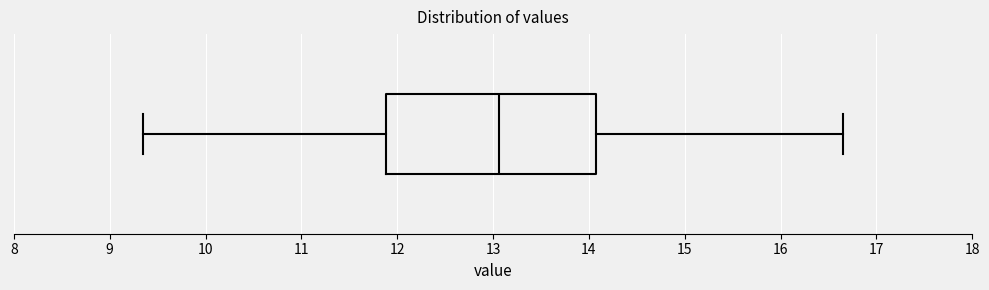

Where does the left whisker of the box end on the x-axis? The values are not printed on the chart, so give them approximately, as read against the axis.

9.4